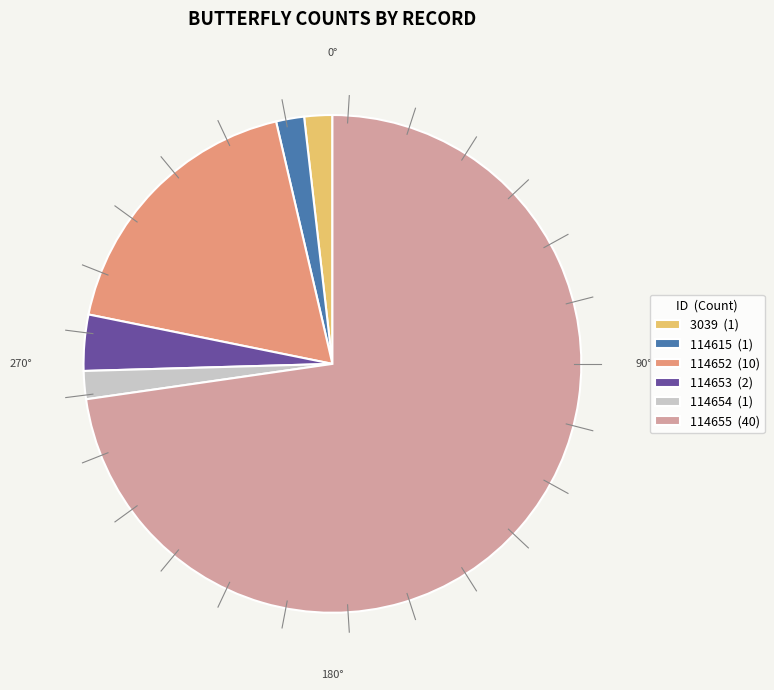

Does any single category account for the majority?

Yes